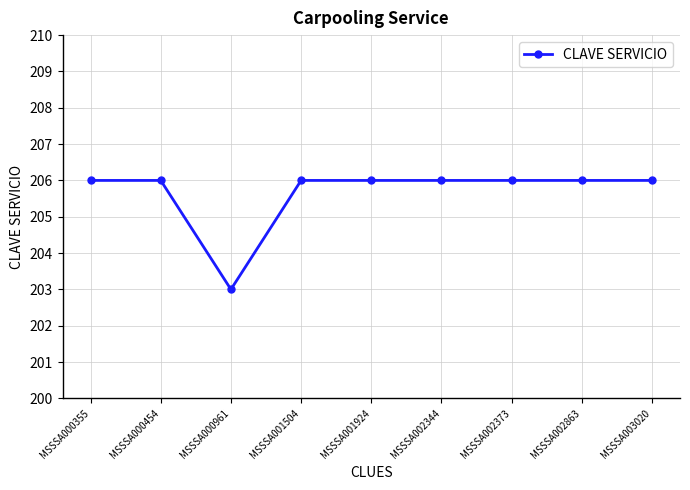

At which category does the data reach its first local valley?

MSSSA000961